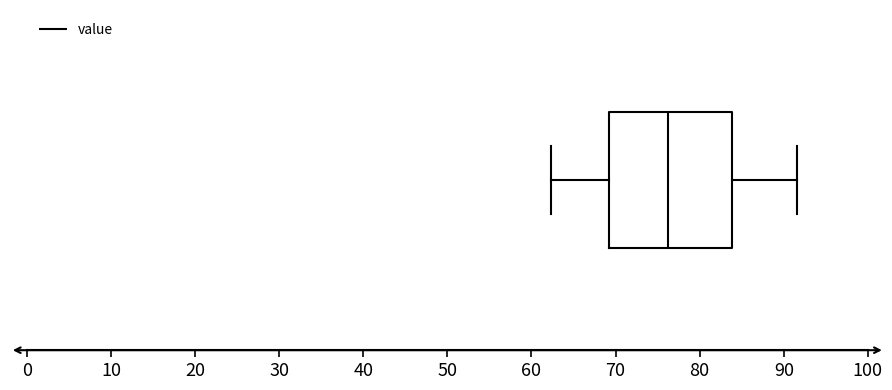

Where does the right whisker of the box end on the x-axis? The values are not printed on the chart, so give them approximately, as read against the axis.

92